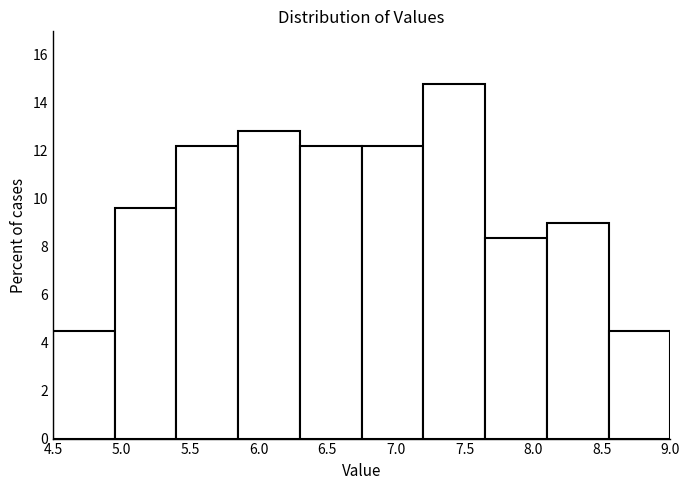

Over which range of the x-axis is the bar tallest?

7.20 to 7.65